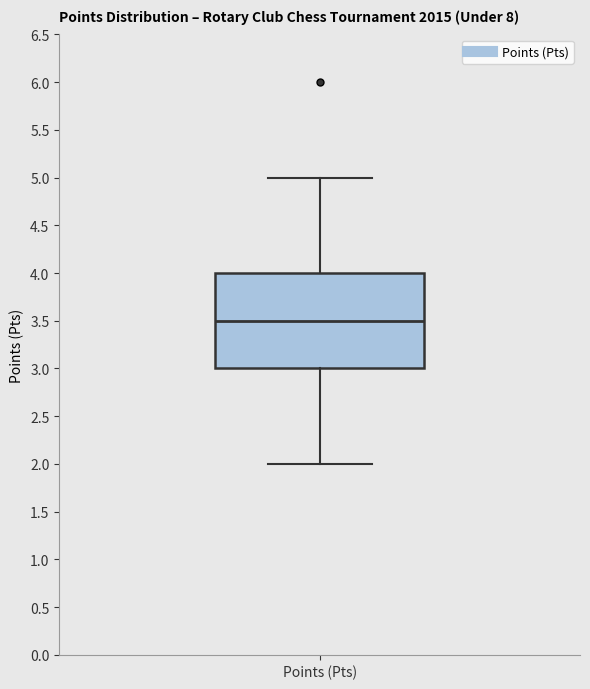

Where does the upper whisker of the box for Points (Pts) end on the y-axis? The values are not printed on the chart, so give them approximately, as read against the axis.

5.0